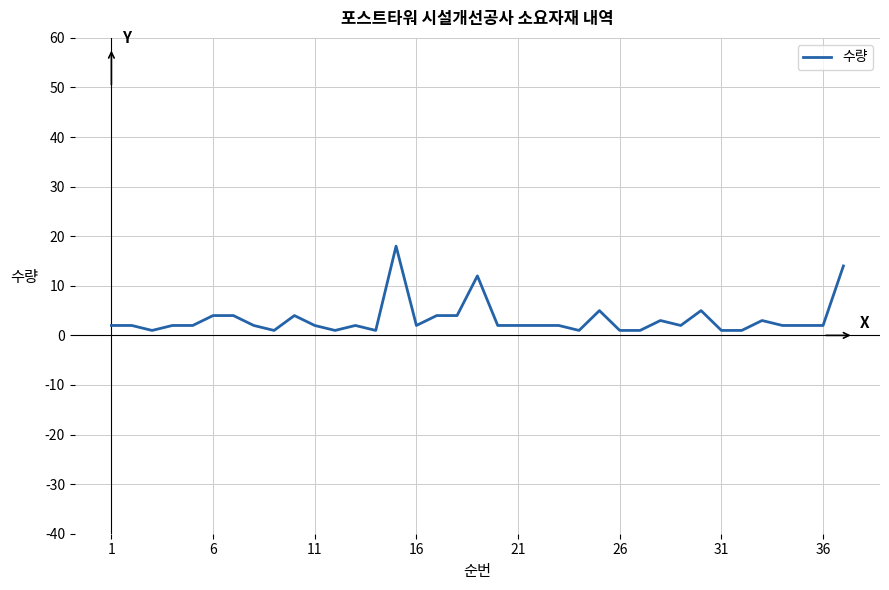

What is the difference between the maximum and minimum values?

17